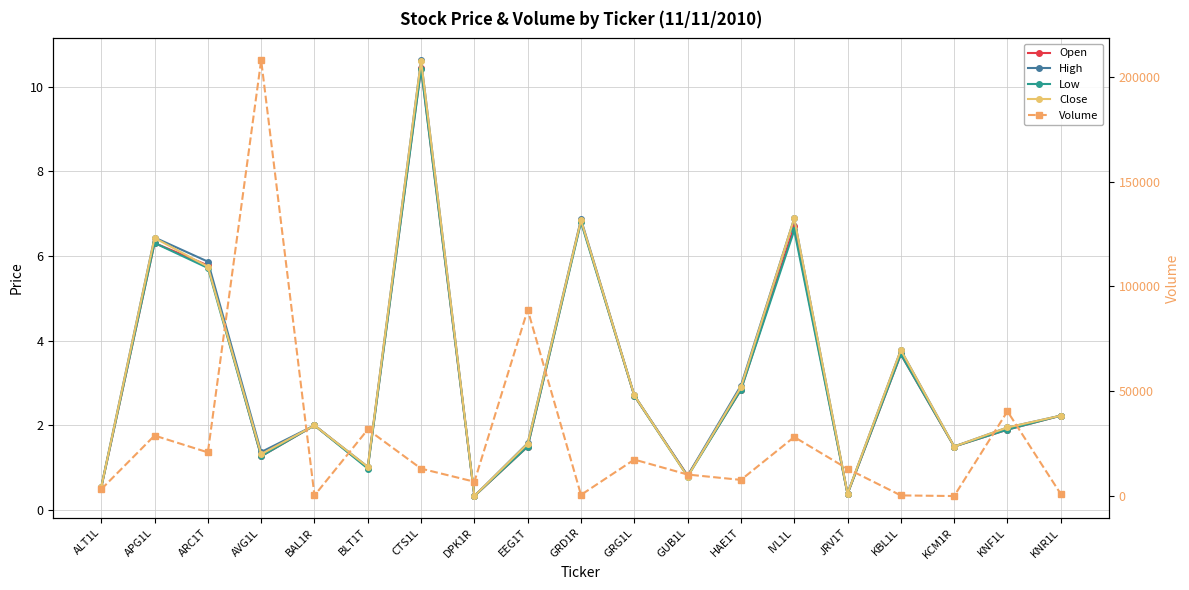

Reading left to right, extract all data points from this chart.

Open: 0.5	6.3	5.8	1.3	2.0	1.0	10.4	0.3	1.5	6.8	2.7	0.8	2.8	6.7	0.4	3.7	1.5	1.9	2.2
High: 0.6	6.4	5.9	1.4	2.0	1.0	10.6	0.3	1.6	6.9	2.7	0.8	2.9	6.9	0.4	3.8	1.5	1.9	2.2
Low: 0.5	6.3	5.7	1.3	2.0	1.0	10.4	0.3	1.5	6.8	2.7	0.8	2.8	6.6	0.4	3.7	1.5	1.9	2.2
Close: 0.5	6.4	5.8	1.3	2.0	1.0	10.6	0.3	1.6	6.8	2.7	0.8	2.9	6.9	0.4	3.8	1.5	1.9	2.2
Volume: 3250.0	28863.0	20847.0	207861.0	300.0	31754.0	13083.0	6853.0	88866.0	569.0	17410.0	10271.0	7717.0	28170.0	12997.0	320.0	15.0	40418.0	1000.0